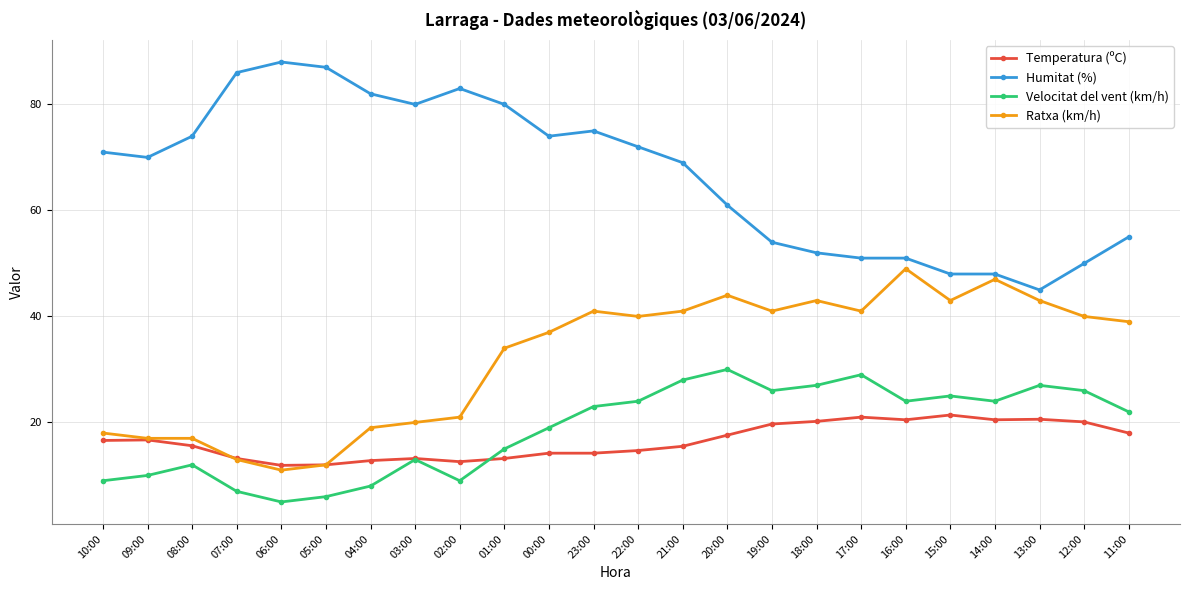

What is the sum of the Velocitat del vent (km/h) values at 05:00 and 21:00?

34.0